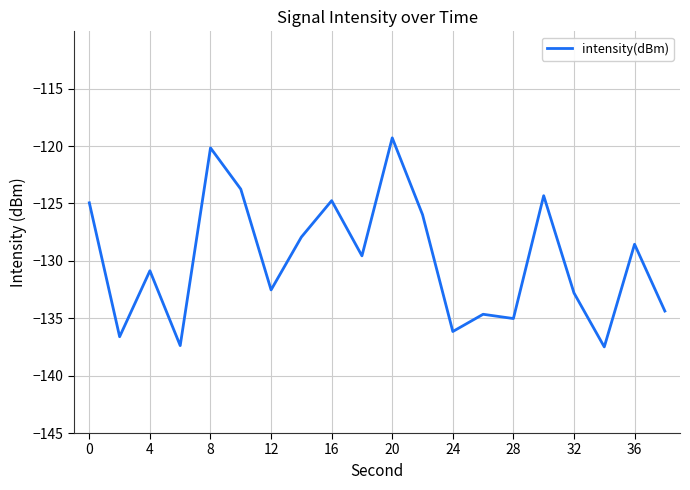

What is the difference between the maximum and minimum values?

18.2